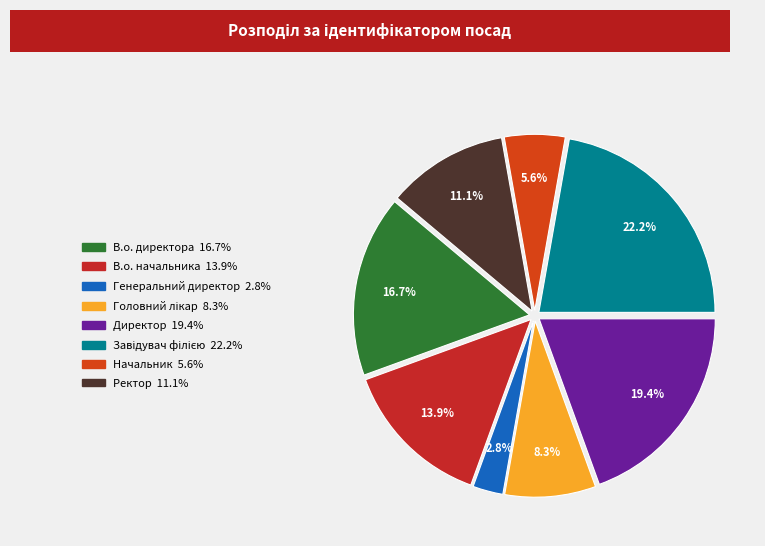

To the nearest percent, what is the combined percentage of В.о. директора and В.о. начальника?

31%